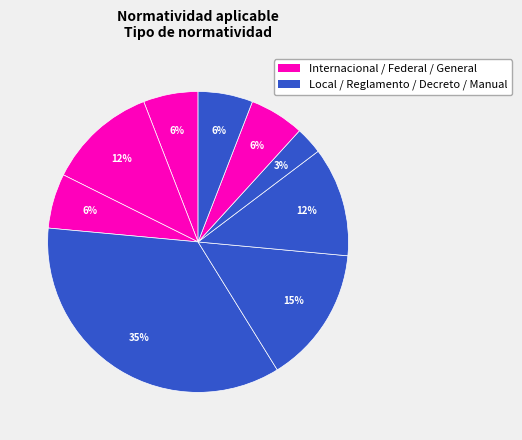

To the nearest percent, what is the average slice percentage?

11%